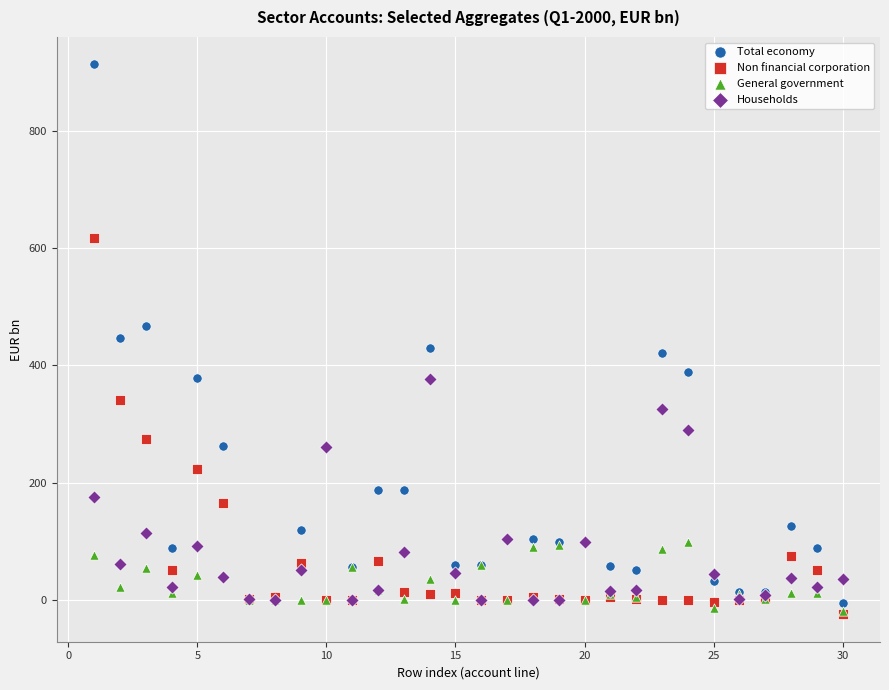

What are all the series names shown in the legend?

Total economy, Non financial corporation, General government, Households